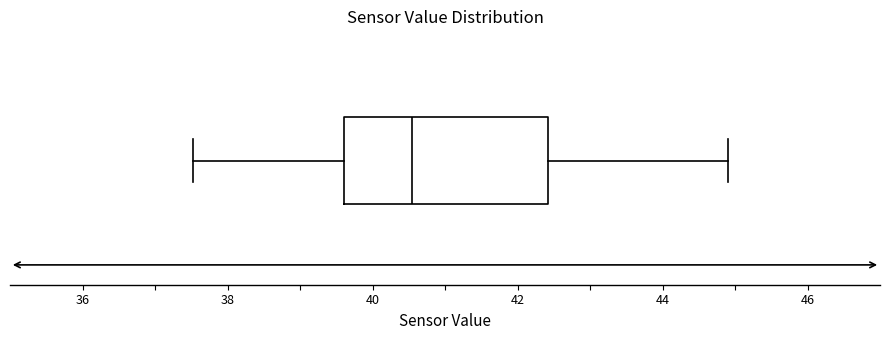

Read this box plot against the x-axis: the position of the median line, the range covered by the box, and the ends of both whiskers. The values are not printed on the chart, so give them approximately, as read against the axis.

median 40.6, box 39.6 to 42.4, whiskers 37.6 to 45.0